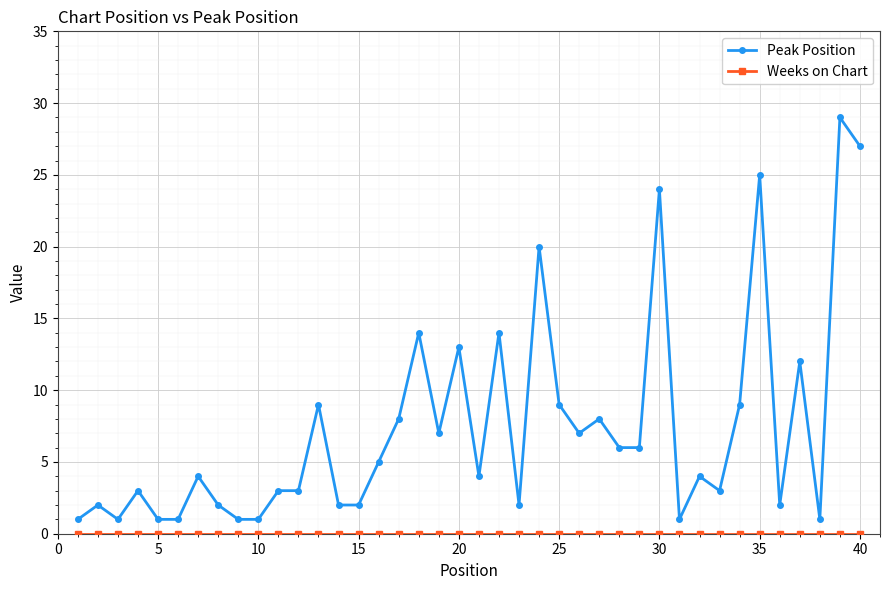

Which series has the largest range (max minus min)?

Peak Position